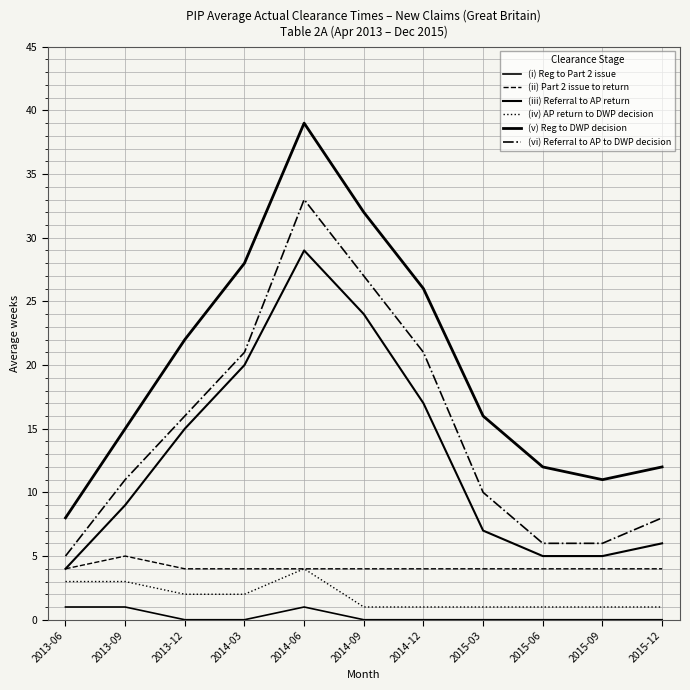

What is the minimum value for (vi) Referral to AP to DWP decision?

5